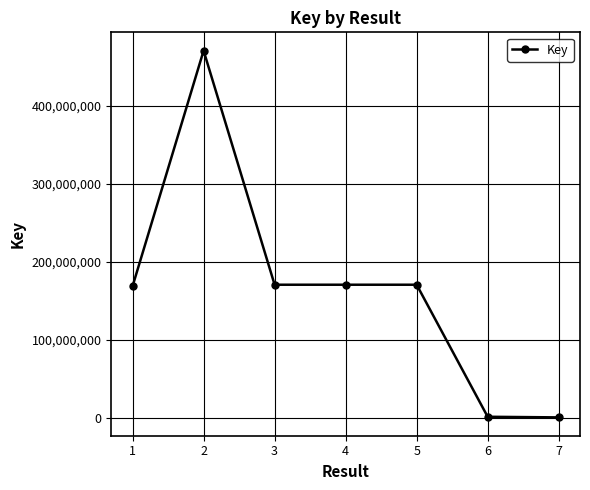

What is the greatest value displayed?

470946285